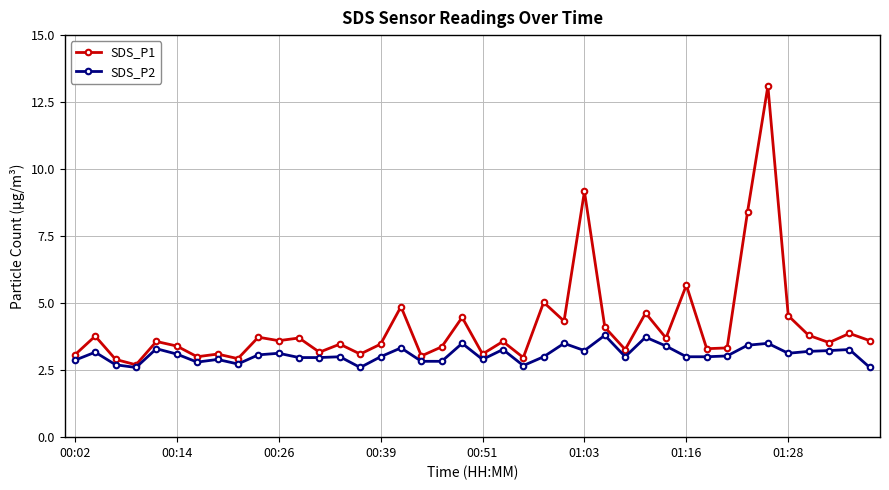

How many data points does each series have?

40